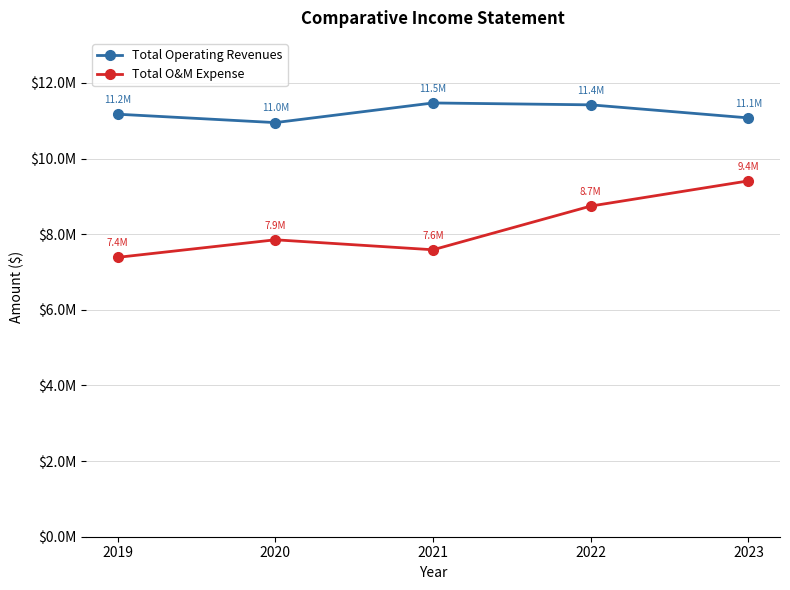

What are all the series names shown in the legend?

Total Operating Revenues, Total O&M Expense